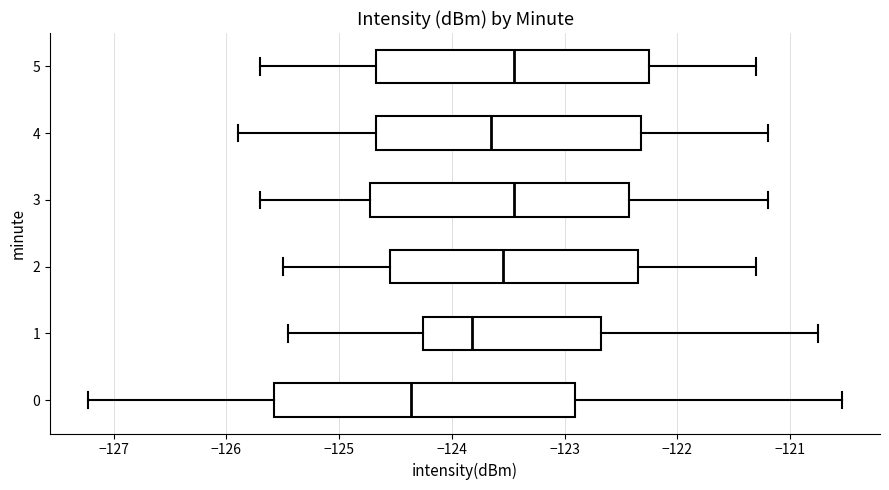

Where is the right edge of the box at y = 3 on the x-axis? The values are not printed on the chart, so give them approximately, as read against the axis.

-122.4